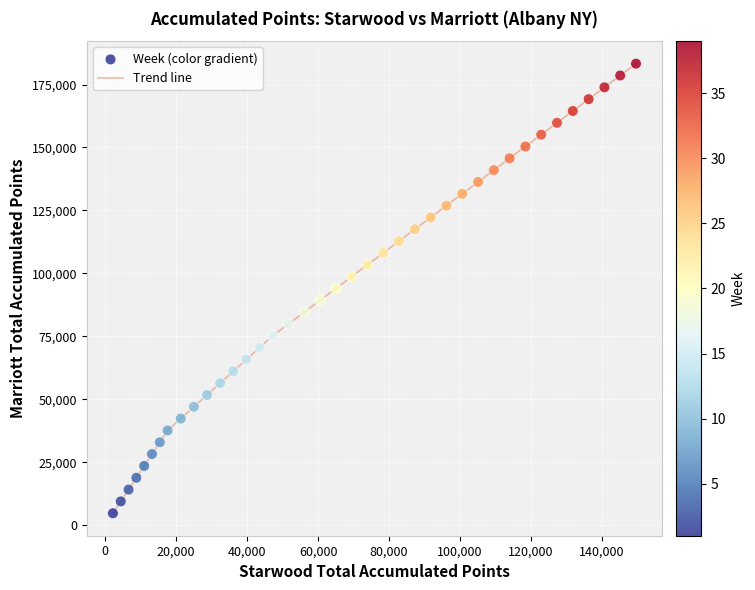

What is the smallest value displayed?

4700